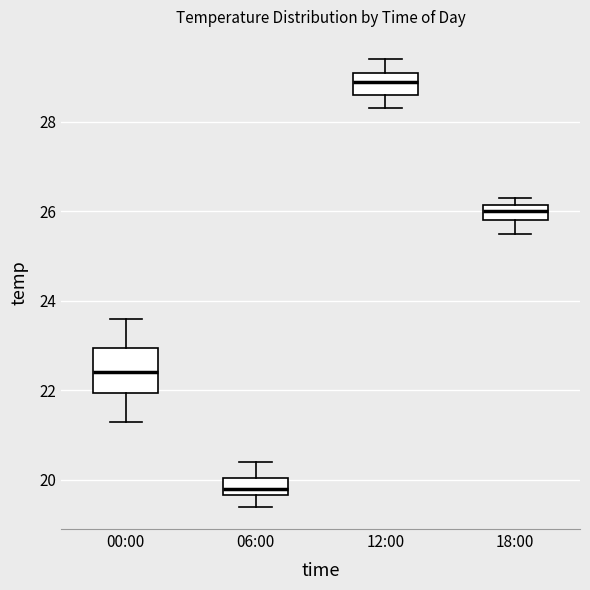

Reading left to right, read every box against the y-axis: the position of its median line, the range the box covers, and the ends of its whiskers. The values are not printed on the chart, so give them approximately, as read against the axis.

00:00: median 22.4, box 22.0 to 23.0, whiskers 21.4 to 23.6
06:00: median 19.8, box 19.6 to 20.0, whiskers 19.4 to 20.4
12:00: median 29.0, box 28.6 to 29.2, whiskers 28.4 to 29.4
18:00: median 26.0, box 25.8 to 26.2, whiskers 25.6 to 26.4